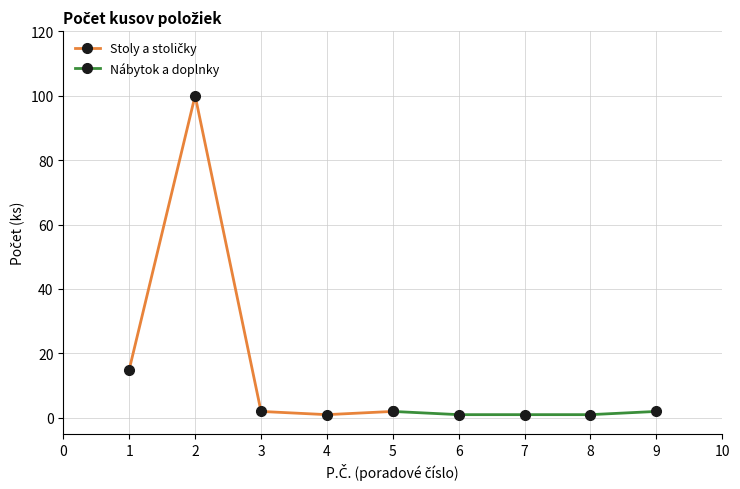

How many values in the Stoly a stoličky series exceed 2?

2